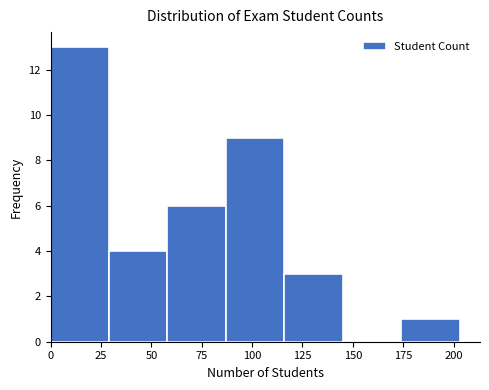

Reading left to right, transcribe this chart: for each bar, give the range it covers on the x-axis and its height. Neither the bar edges nor the heights are printed on the chart, so give them approximately, as read against the axes.

0 to 29: 13
29 to 58: 4
58 to 87: 6
87 to 116: 9
116 to 145: 3
145 to 174: 0
174 to 203: 1